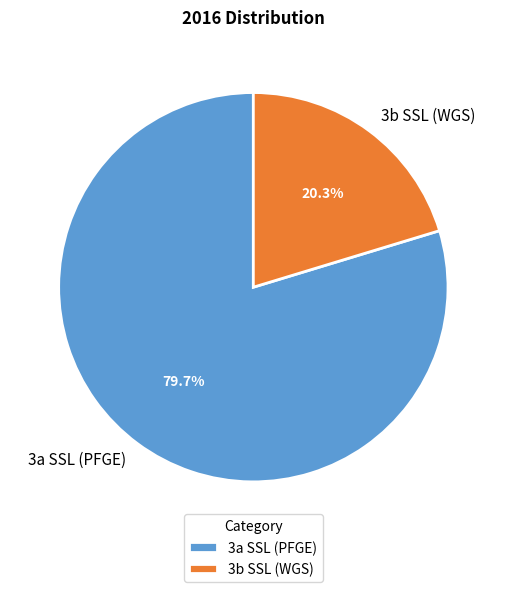

How much of the chart is everything except 3a SSL (PFGE)?

20.3%